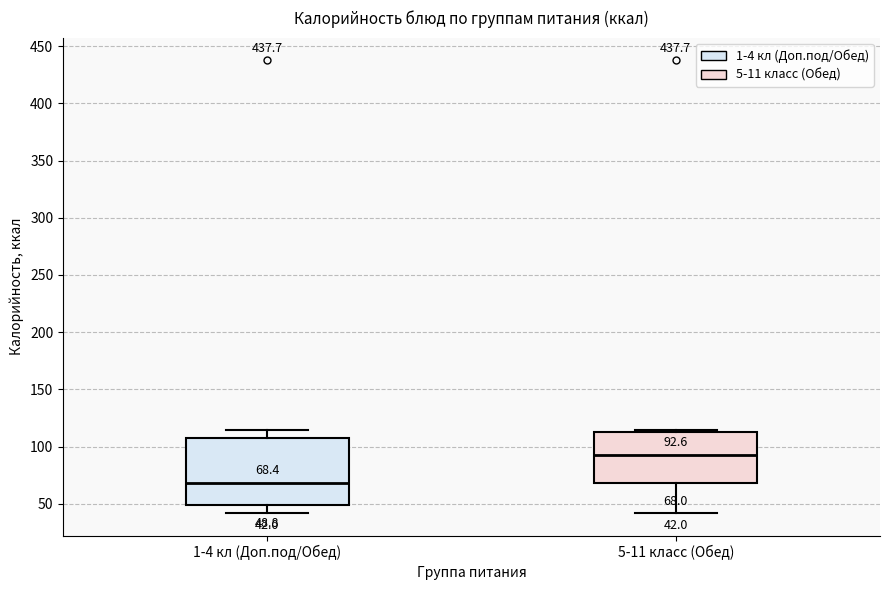

Which box is the tallest, from its lower edge to its upper edge?

1-4 кл (Доп.под/Обед)